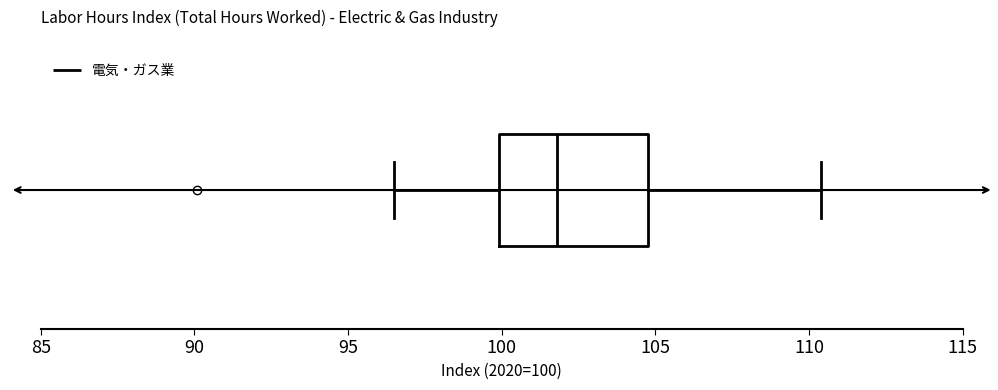

Read this box plot against the x-axis: the position of the median line, the range covered by the box, and the ends of both whiskers. The values are not printed on the chart, so give them approximately, as read against the axis.

median 102.0, box 100.0 to 105.0, whiskers 96.5 to 110.5